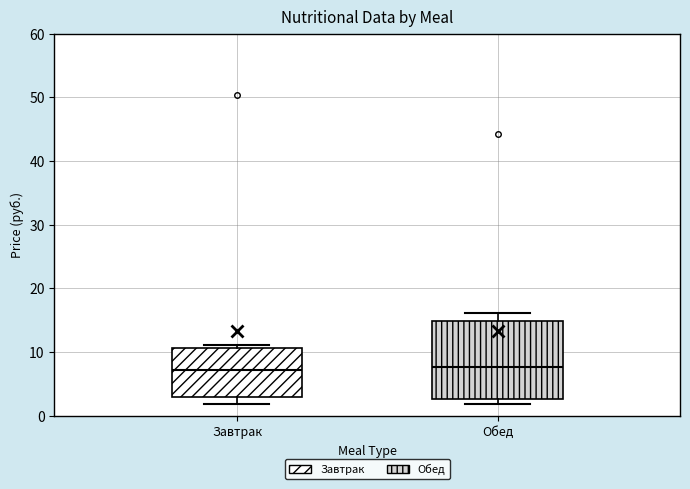

Reading left to right, read every box against the y-axis: the position of its median line, the range the box covers, and the ends of its whiskers. The values are not printed on the chart, so give them approximately, as read against the axis.

Завтрак: median 7, box 3 to 11, whiskers 2 to 11 (just above the box's upper edge)
Обед: median 8, box 3 to 15, whiskers 2 to 16